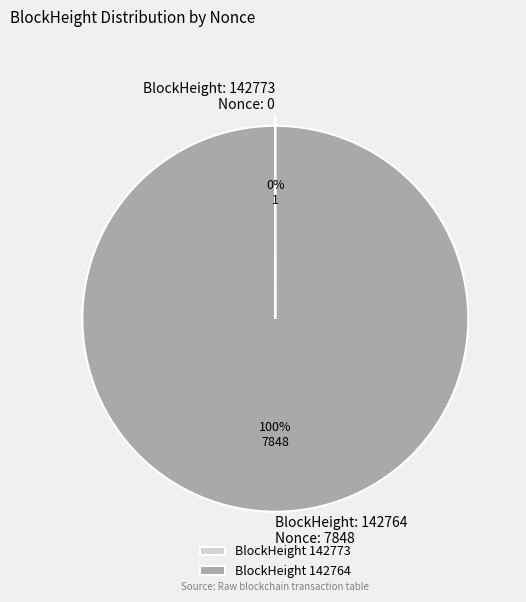

The BlockHeight: 142764 Nonce: 7848 slice represents 91% of the pie. True or false?

False